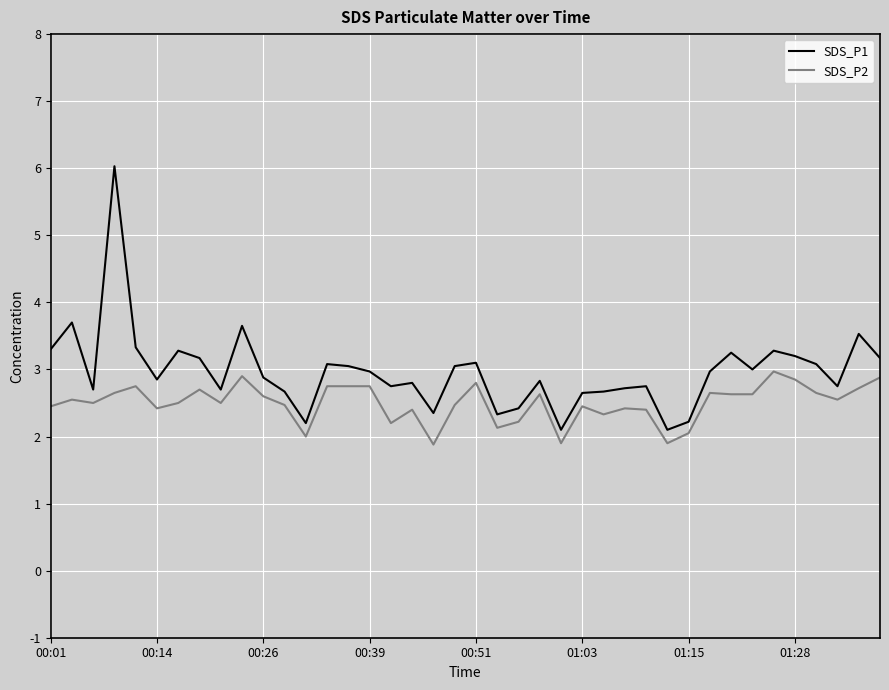

What is the maximum value shown in the chart?

6.0